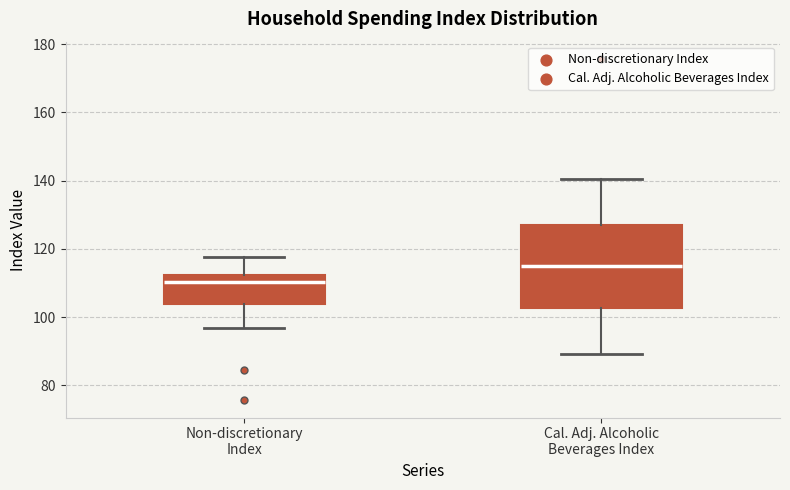

Which box has the lowest median line?

Non-discretionary Index